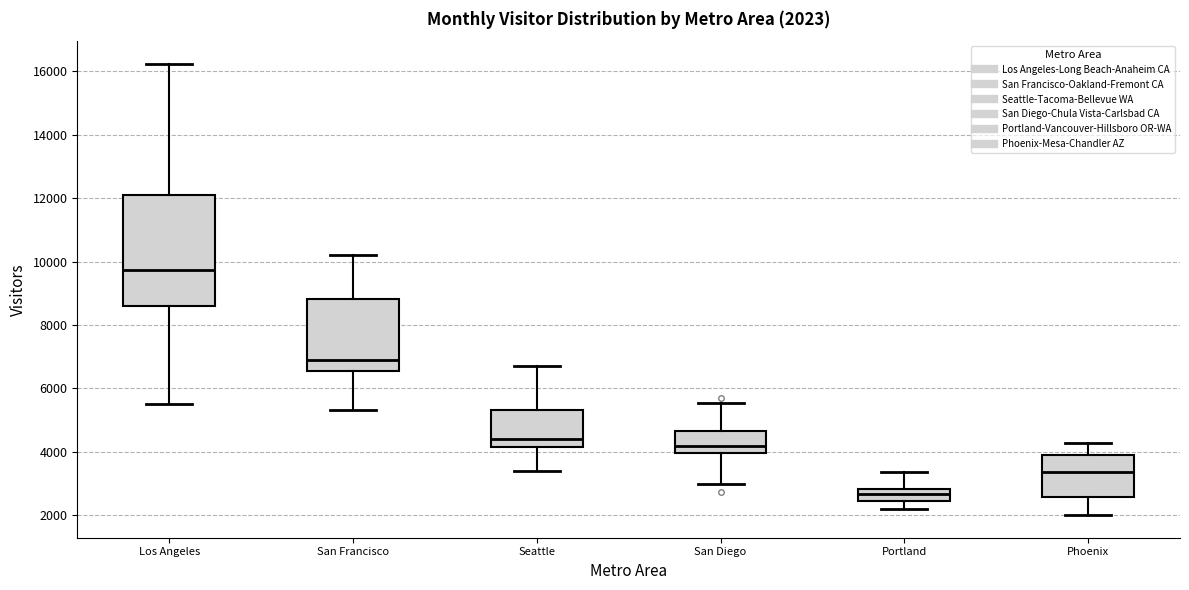

Which box is the tallest, from its lower edge to its upper edge?

Los Angeles